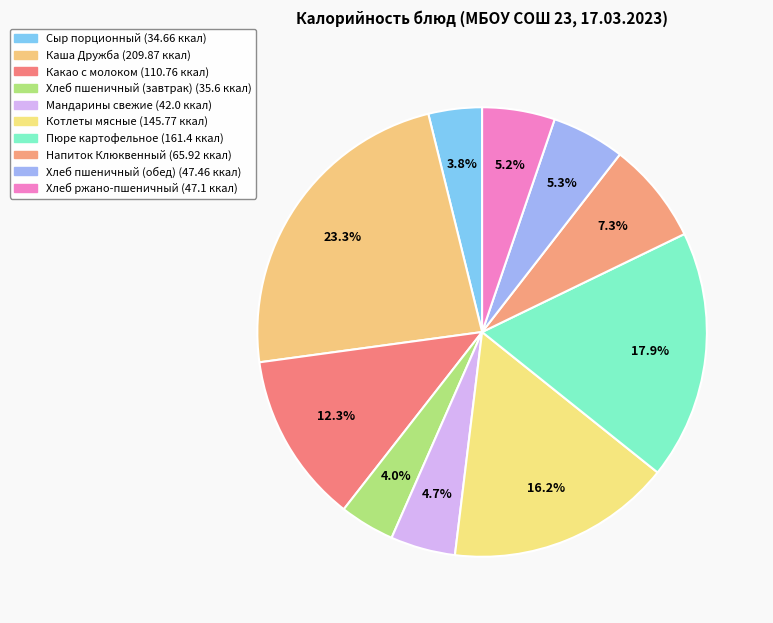

The Сыр порционный slice represents 1% of the pie. True or false?

False